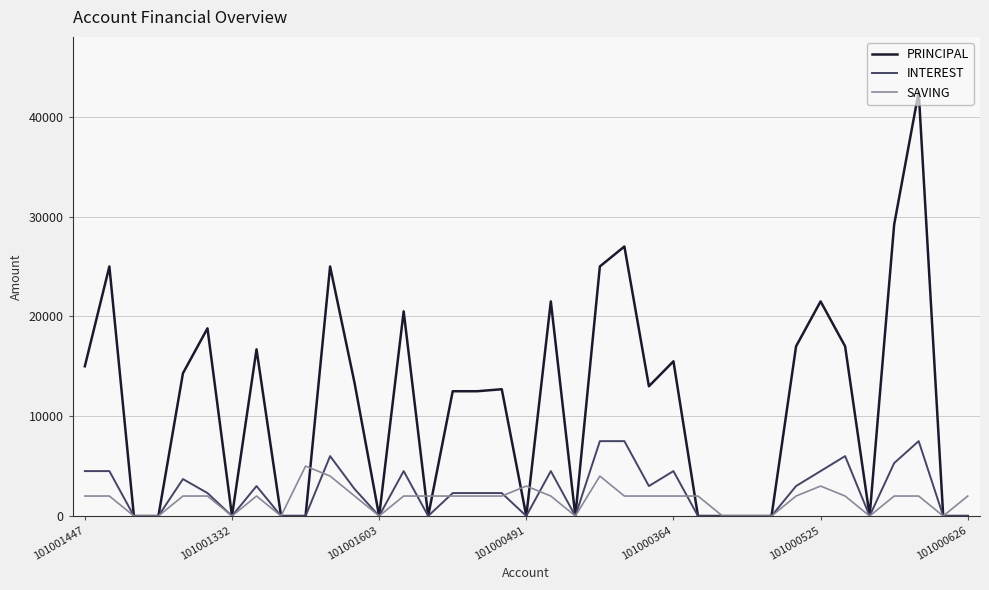

What is the maximum value for PRINCIPAL?

42500